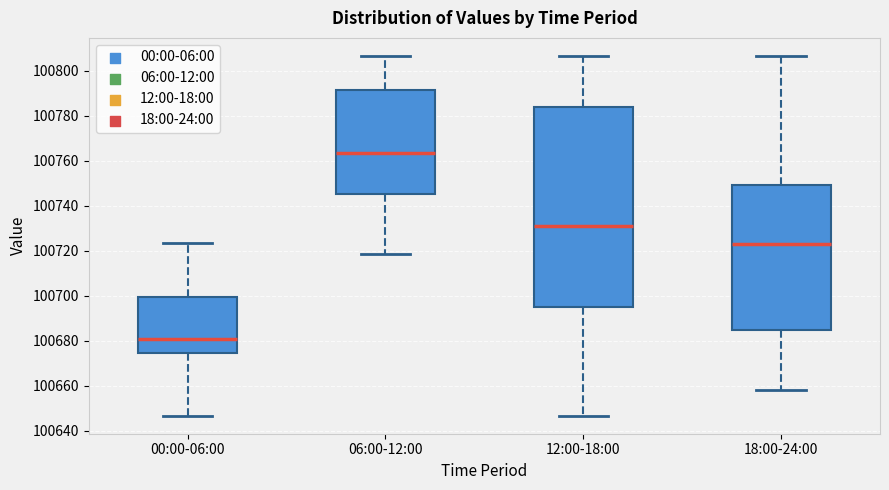

Reading left to right, transcribe this box plot: for each box, give where its median line is, the range the box spans, and where its two whiskers end, as read against the y-axis. The values are not printed on the chart, so give them approximately, as read against the axis.

00:00-06:00: median 100680, box 100674 to 100700, whiskers 100646 to 100724
06:00-12:00: median 100764, box 100746 to 100792, whiskers 100718 to 100806
12:00-18:00: median 100732, box 100694 to 100784, whiskers 100646 to 100806
18:00-24:00: median 100724, box 100684 to 100750, whiskers 100658 to 100806